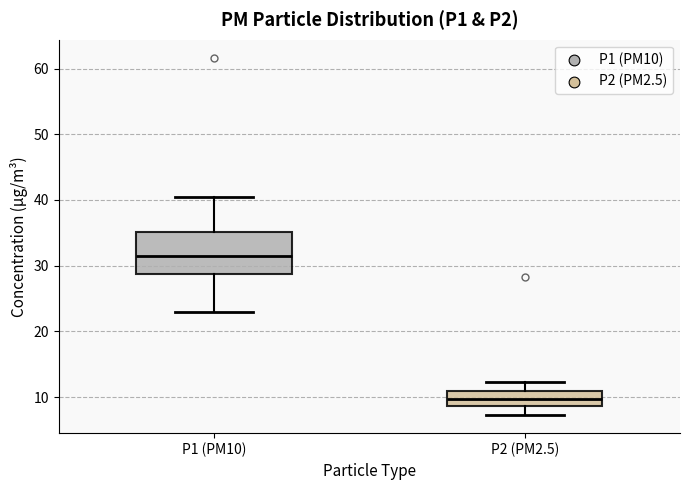

Which box's median line is the lowest?

P2 (PM2.5)